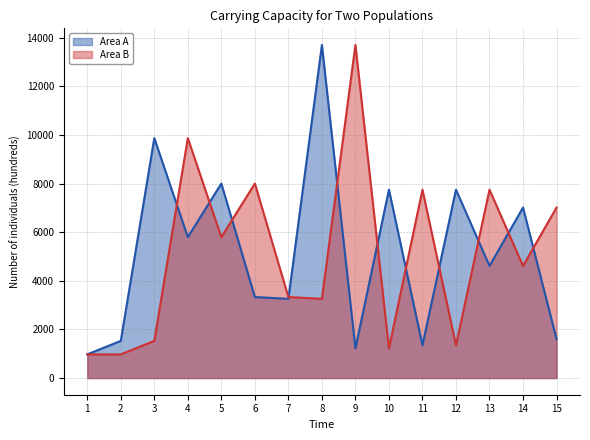

True or false: Area A has a value of 1600.0 at 15.

True